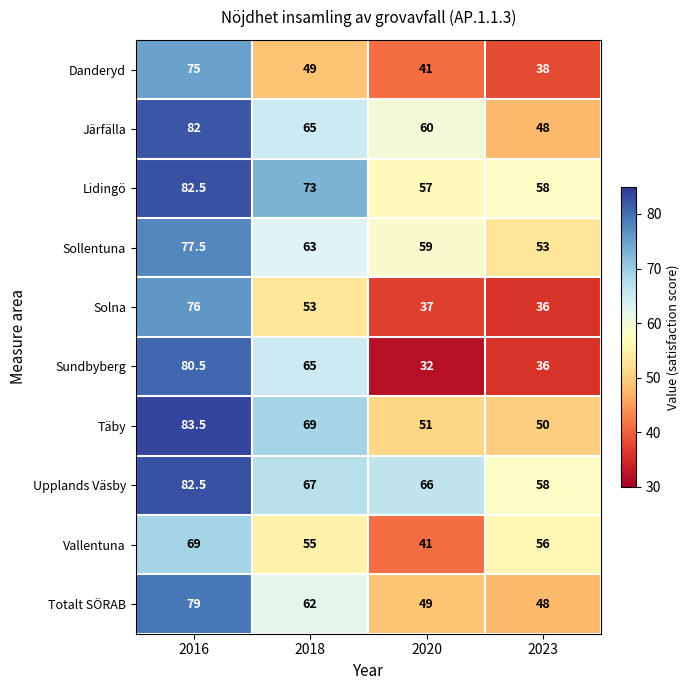

True or false: Täby has a value of 50.0 at 2023.

True